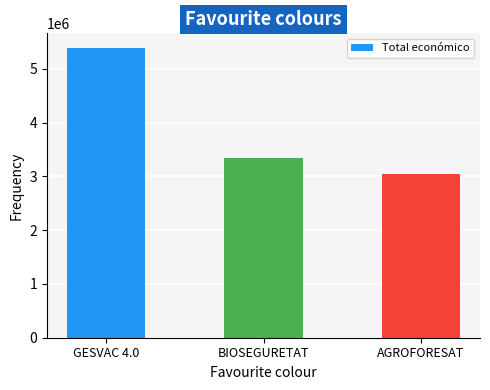

Reading right to left, extract all data points from this chart.

AGROFORESAT=3051573	BIOSEGURETAT=3342252	GESVAC 4.0=5390598